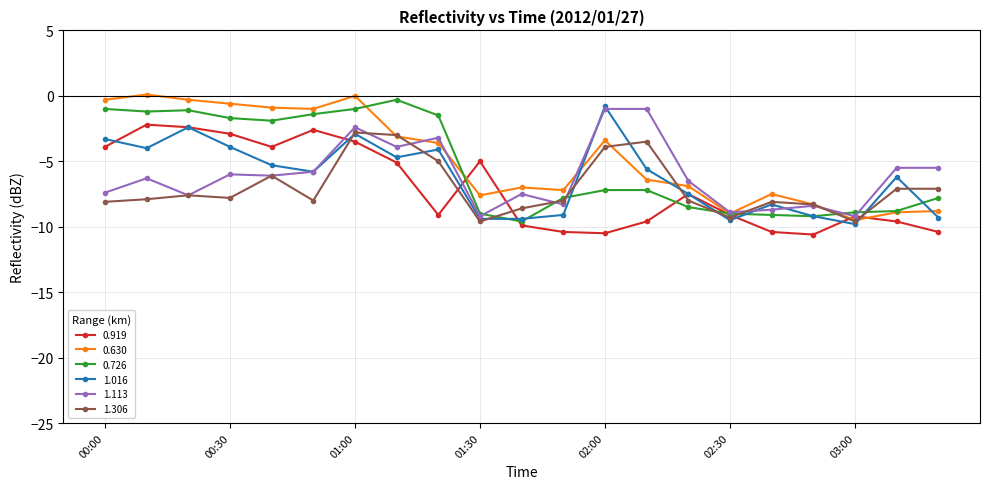

What is the value of the 0.919 point at the 17th from the left?

-10.4